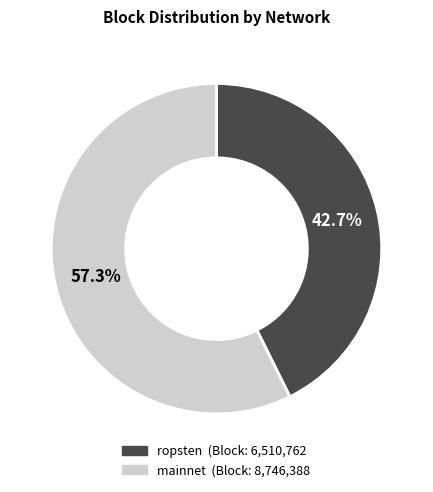

Does any single category account for the majority?

Yes